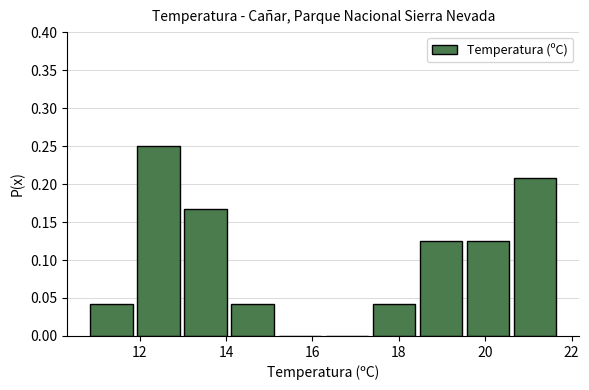

How tall is the bar that spans 17.4 to 18.4 on the x-axis? Neither the bar edges nor the heights are printed on the chart, so give them approximately, as read against the axes.

0.040